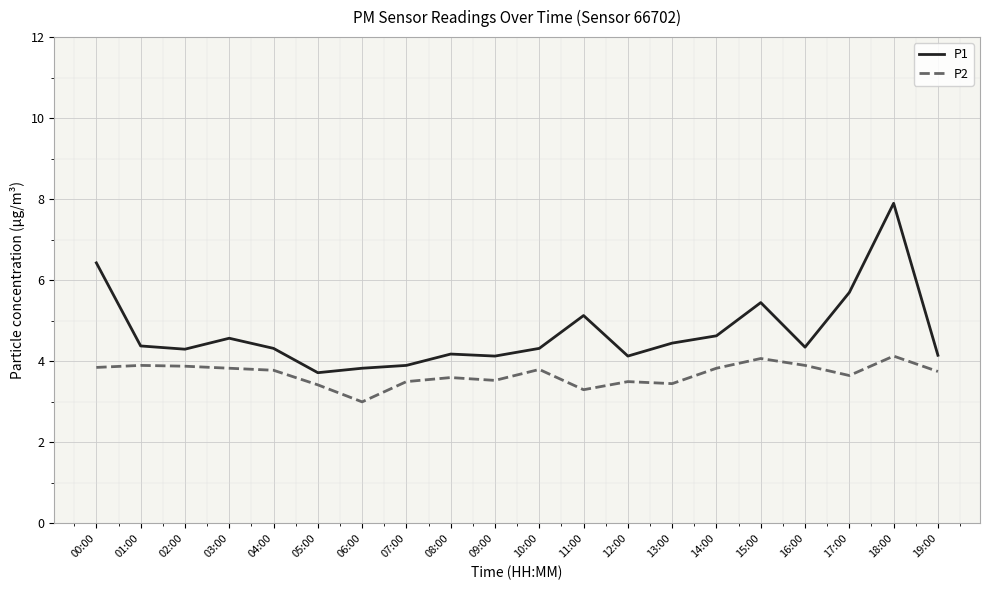

Is the value of P1 at 00:00 greater than the value of P2 at 06:00?

Yes